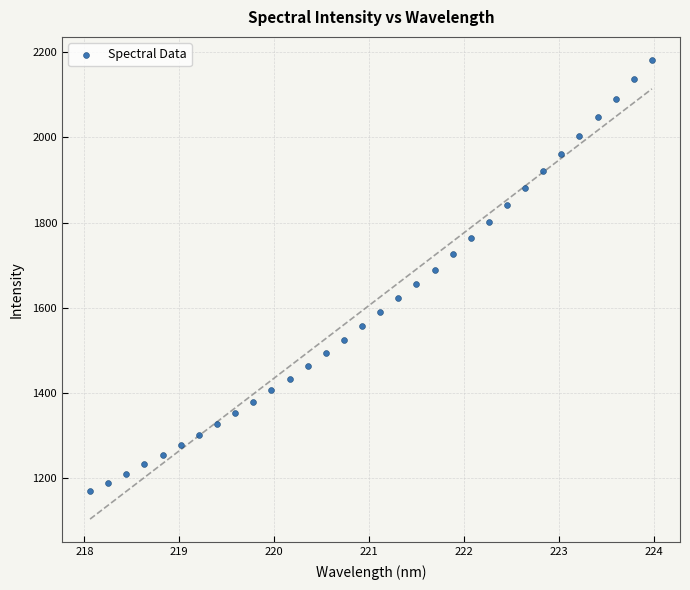

What is the range of Y values (max minus min)?

1012.6